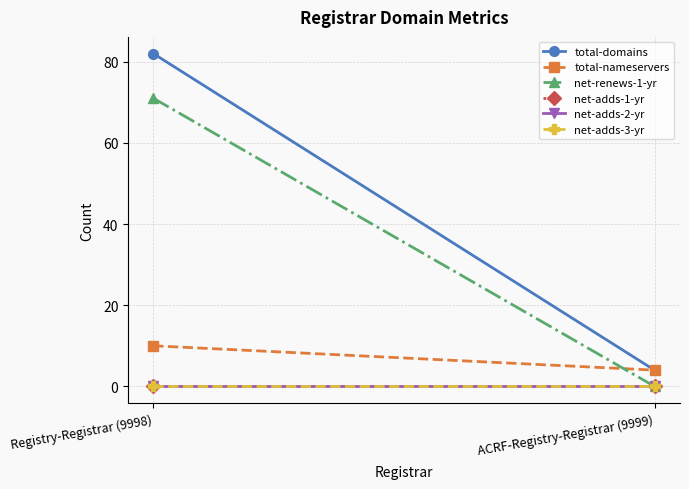

At how many categories does at least one series exceed 28?

1